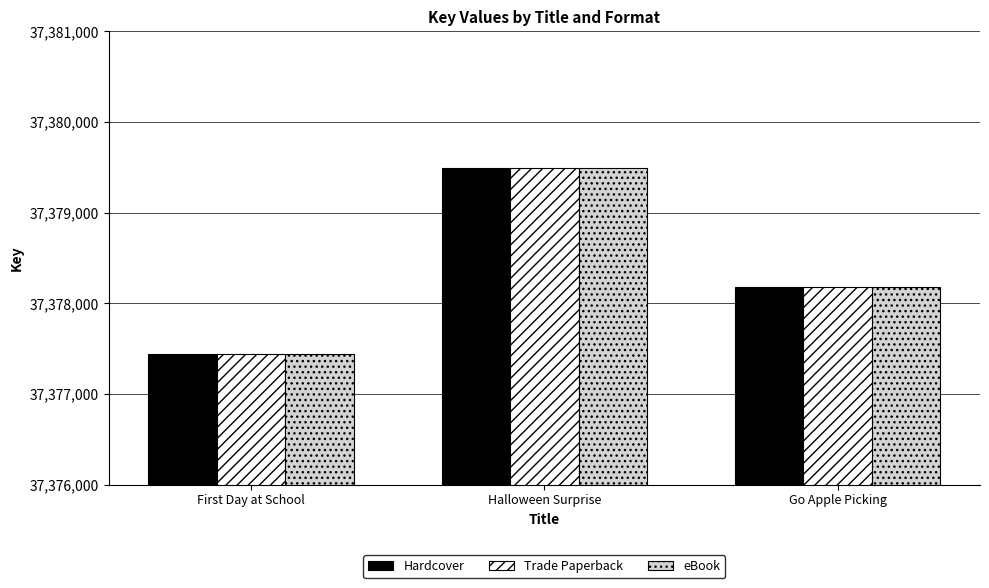

Rank the categories by Hardcover value from lowest to highest.

First Day at School, Go Apple Picking, Halloween Surprise